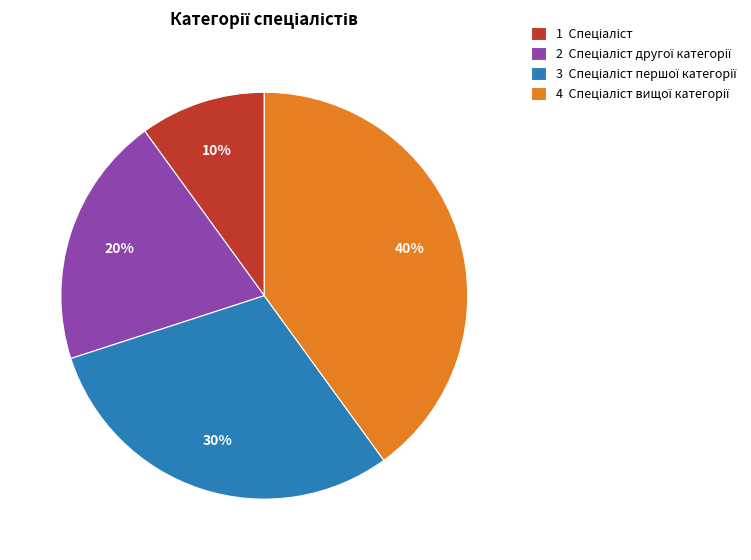

To the nearest percent, what is the difference between the largest and smallest slice percentages?

30%